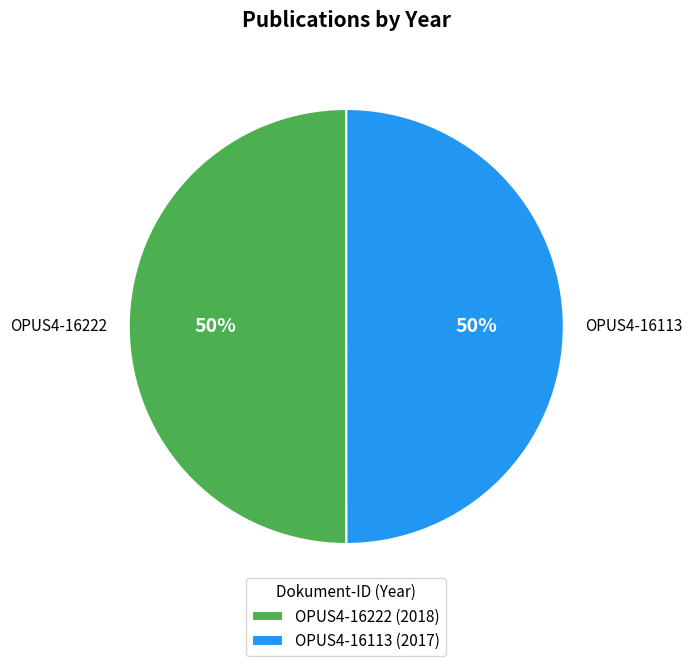

To the nearest percent, what is the combined percentage of OPUS4-16222 and OPUS4-16113?

100%